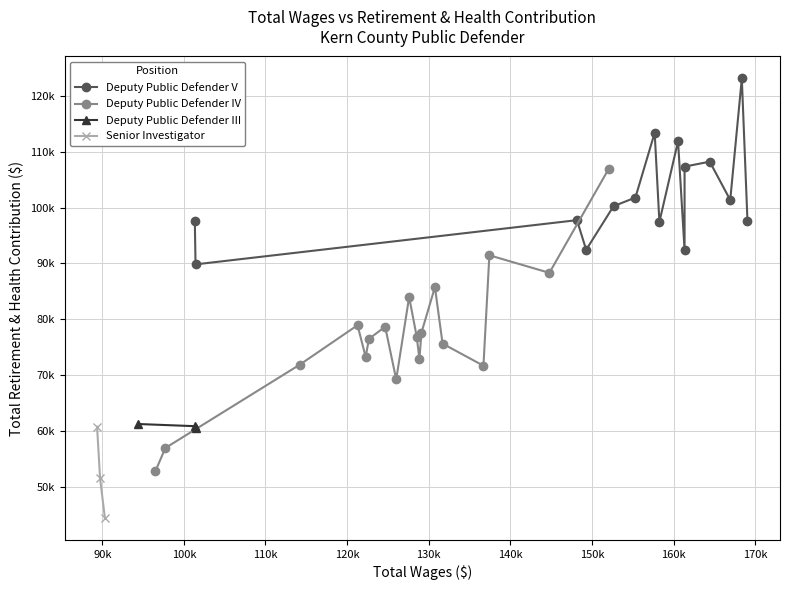

Is this an area chart (filled region under the line)?

No